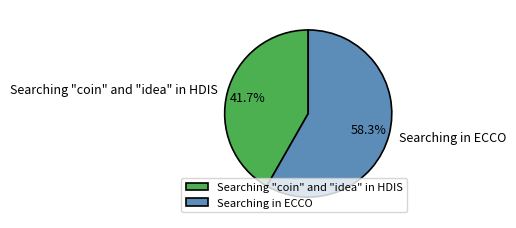

Between Searching "coin" and "idea" in HDIS and Searching in ECCO, which is larger?

Searching in ECCO